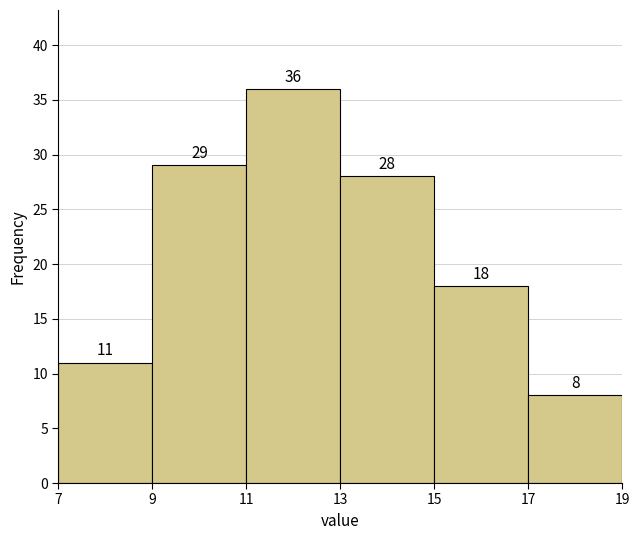

How tall is the bar that spans 7 to 9 on the x-axis?

11